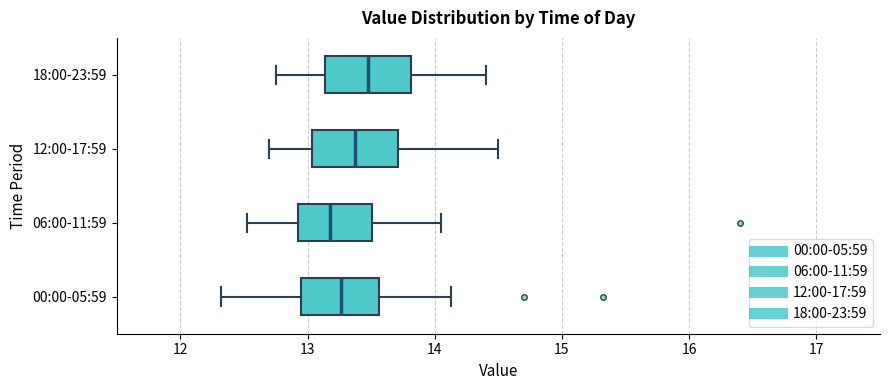

Reading bottom to top, transcribe this box plot: for each box, give where its median line is, the range the box spans, and where its two whiskers end, as read against the x-axis. The values are not printed on the chart, so give them approximately, as read against the axis.

00:00-05:59: median 13.3, box 13.0 to 13.6, whiskers 12.3 to 14.1
06:00-11:59: median 13.2, box 12.9 to 13.5, whiskers 12.5 to 14.1
12:00-17:59: median 13.4, box 13.0 to 13.7, whiskers 12.7 to 14.5
18:00-23:59: median 13.5, box 13.1 to 13.8, whiskers 12.8 to 14.4